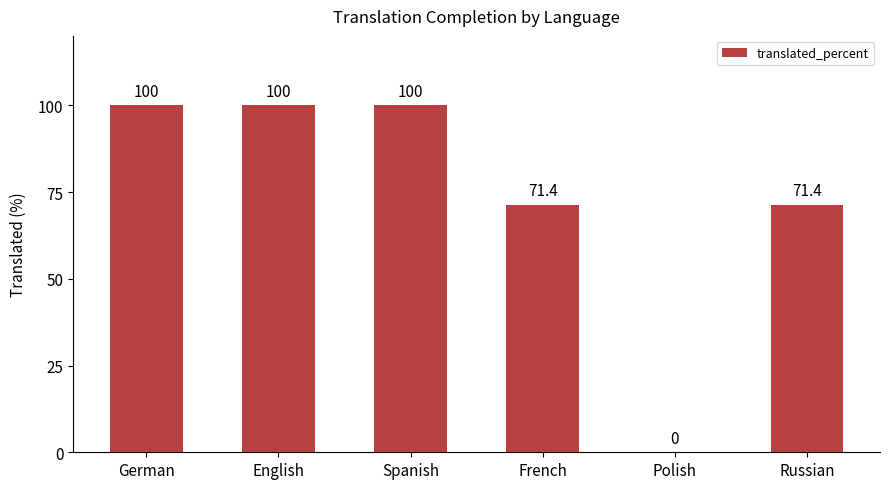

What is the maximum value shown in the chart?

100.0